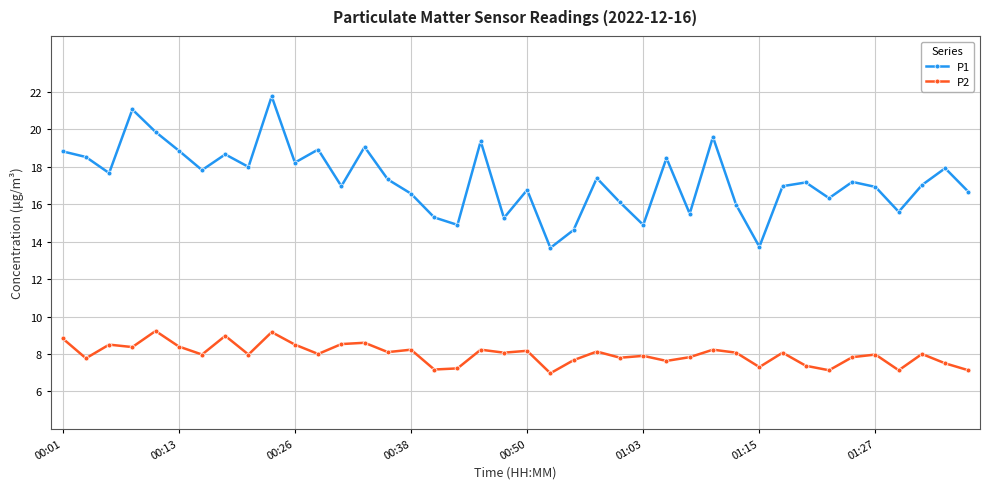

True or false: P2 and P1 cross at least once.

False